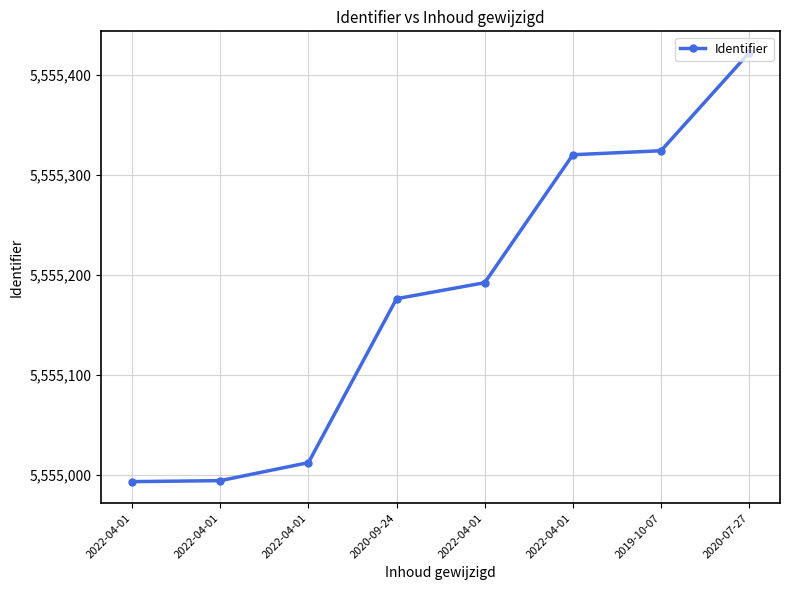

How many categories are shown in the chart?

8